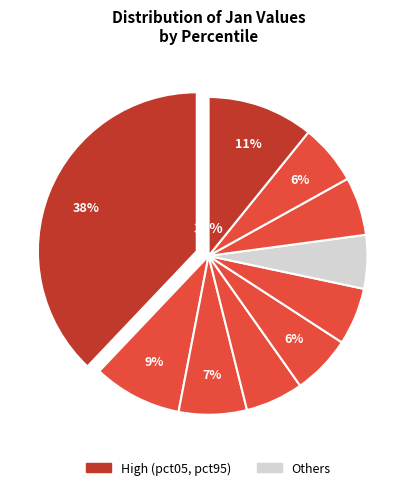

Is it true that pct55 is 1% of the pie?

False